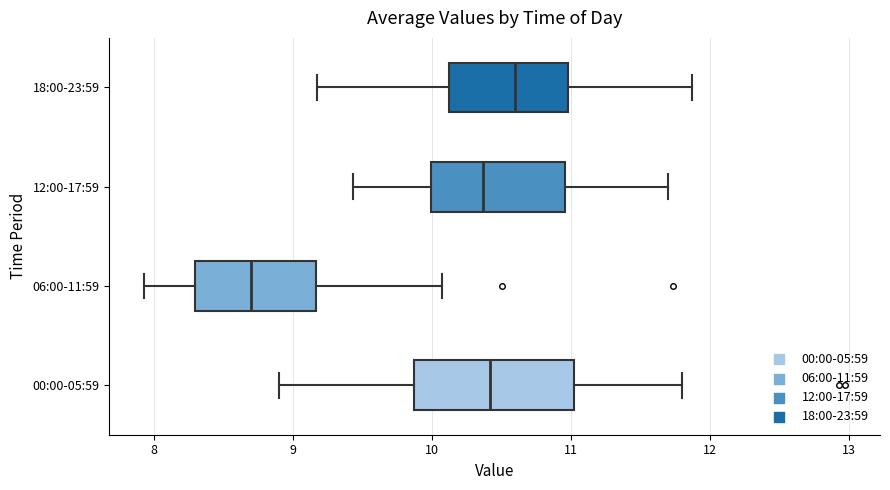

Which box has the furthest to the right median line?

18:00-23:59